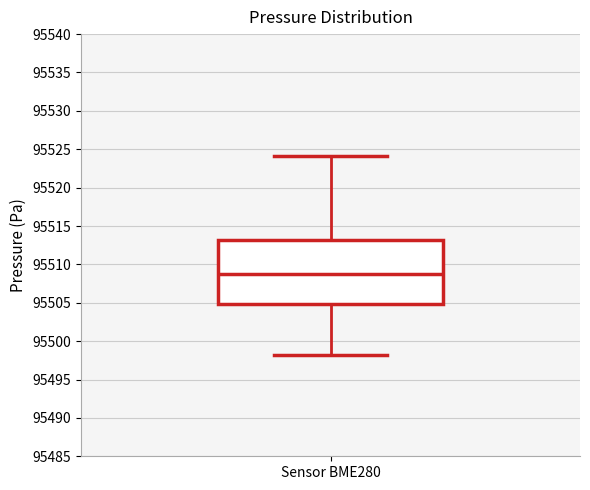

Transcribe this box plot: give where the median line is, the range the box spans, and where the two whiskers end, as read against the y-axis. The values are not printed on the chart, so give them approximately, as read against the axis.

median 95509, box 95505 to 95513, whiskers 95498 to 95524